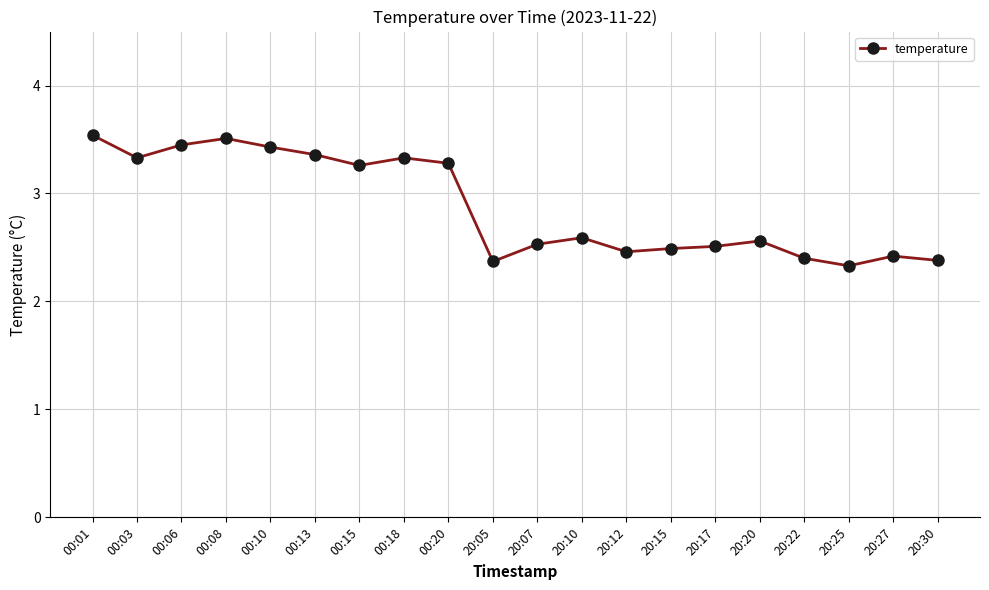

What is the minimum value shown in the chart?

2.3